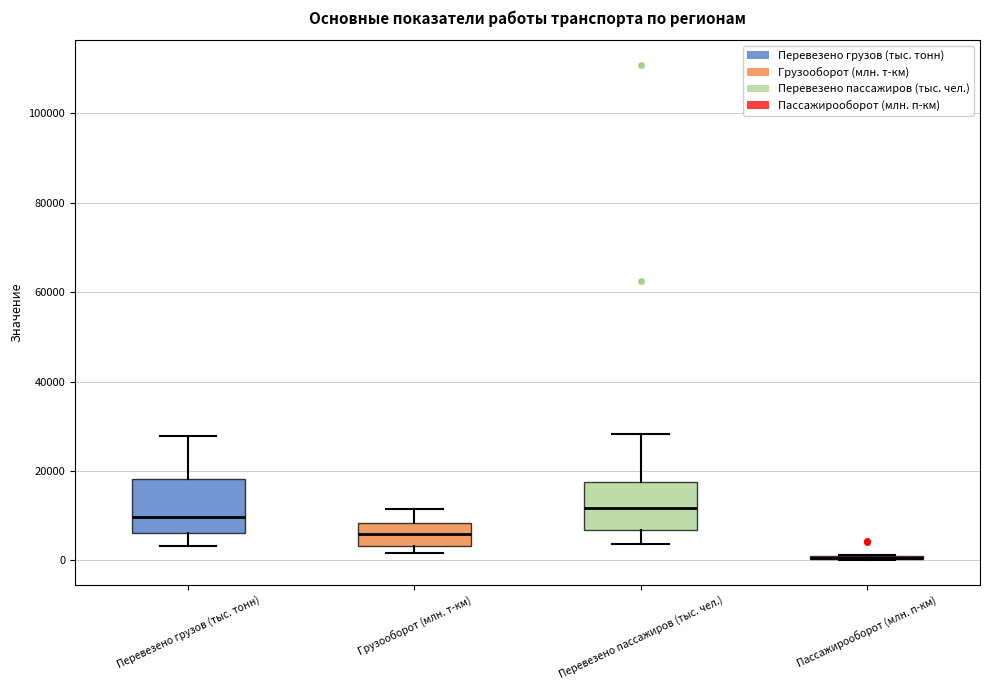

Reading left to right, read every box against the y-axis: the position of its median line, the range the box covers, and the ends of its whiskers. The values are not printed on the chart, so give them approximately, as read against the axis.

Перевезено грузов (тыс. тонн): median 10000, box 6000 to 18000, whiskers 4000 to 28000
Грузооборот (млн. т-км): median 6000, box 4000 to 8000, whiskers 2000 to 12000
Перевезено пассажиров (тыс. чел.): median 12000, box 6000 to 18000, whiskers 4000 to 28000
Пассажирооборот (млн. п-км): box collapsed to a line at 0, whiskers 0 to 2000